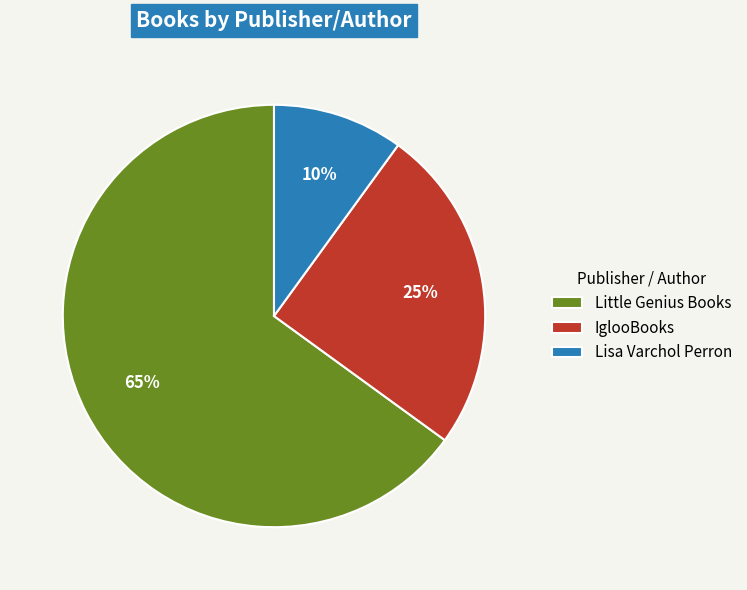

To the nearest percent, what is the difference between the largest and smallest slice percentages?

55%